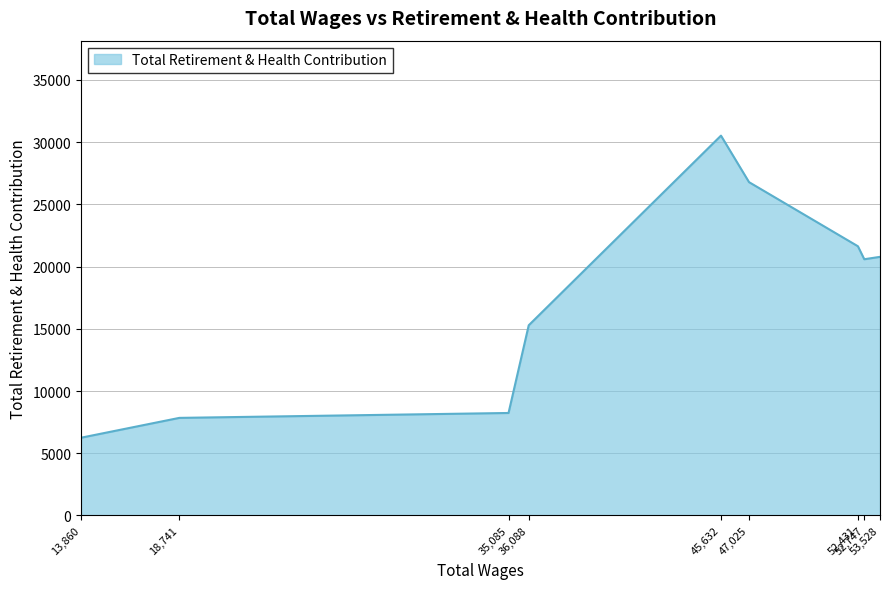

What is the difference between the maximum and minimum values?

24274